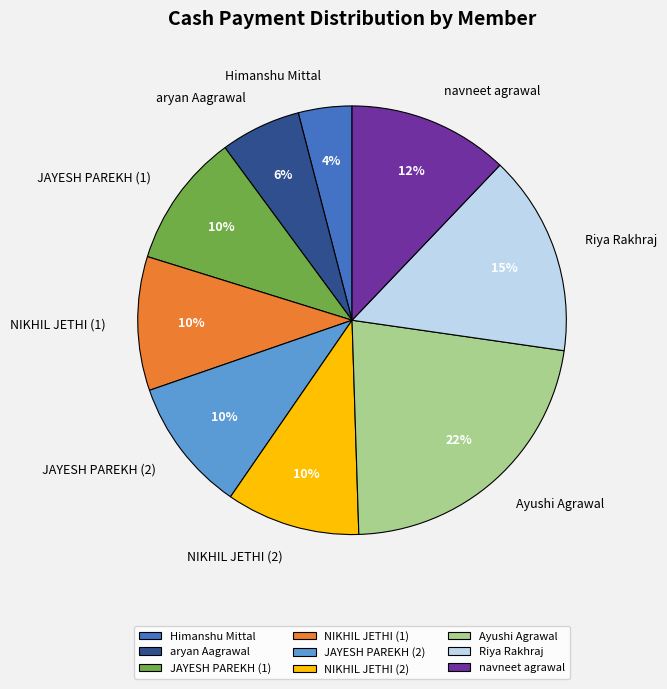

Which slice is the largest?

Ayushi Agrawal